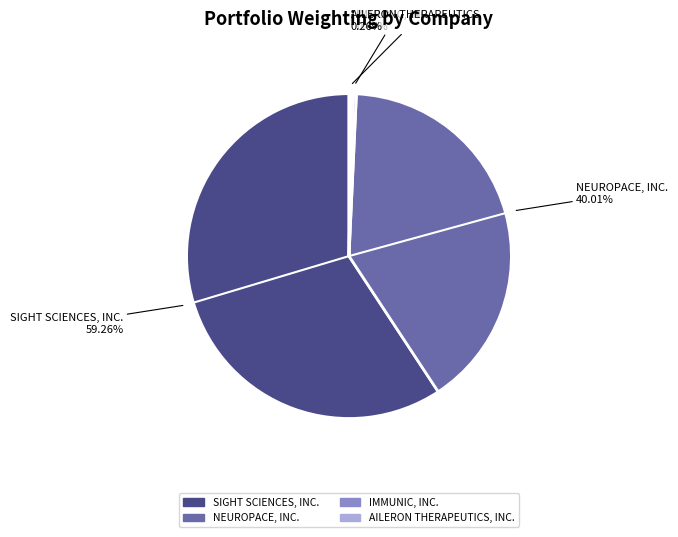

Is there any slice that represents more than half of the pie?

Yes